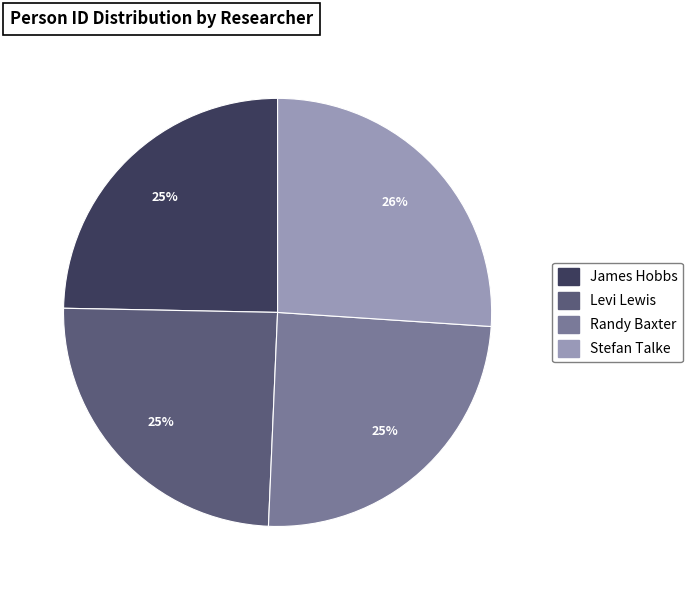

How many slices are in this pie chart?

4